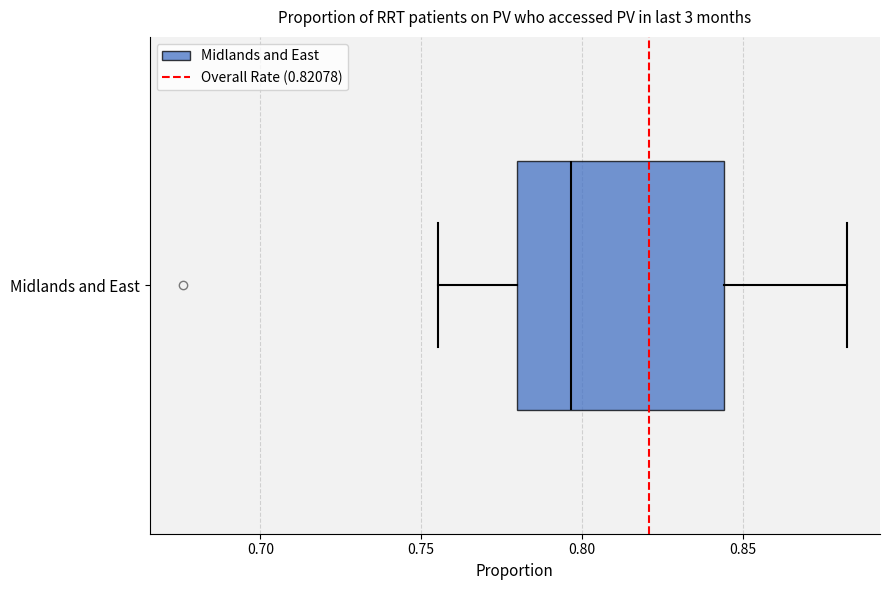

Where does the median line of the box for Midlands and East sit on the x-axis? The values are not printed on the chart, so give them approximately, as read against the axis.

0.795